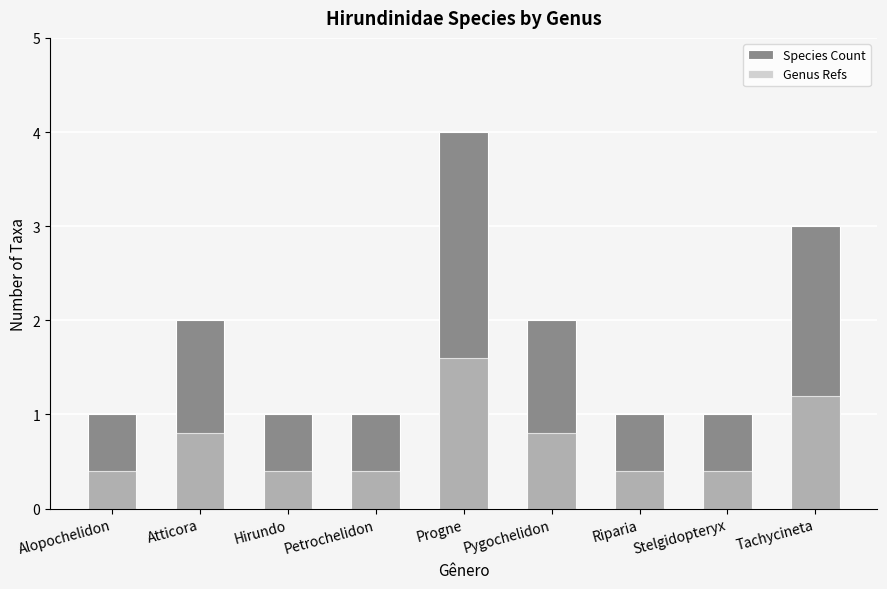

At Alopochelidon, list the series in order from largest to smallest.

Species Count, Genus Refs